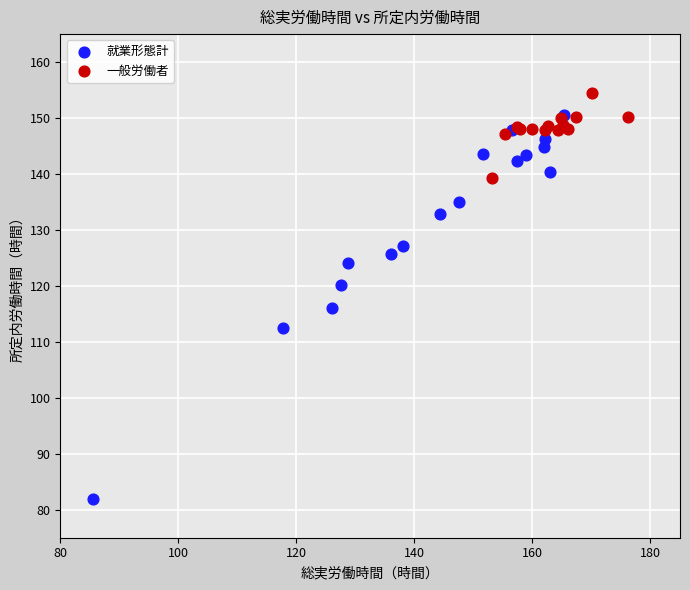

Which series reaches the minimum Y coordinate?

就業形態計